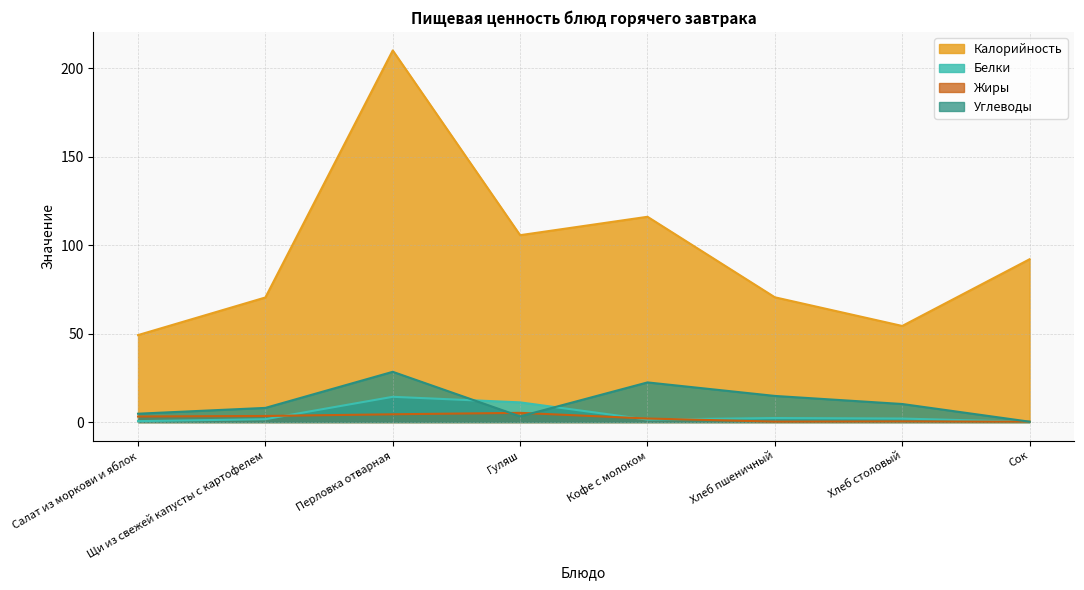

Rank the series by their maximum value, from lowest to highest.

Жиры, Белки, Углеводы, Калорийность